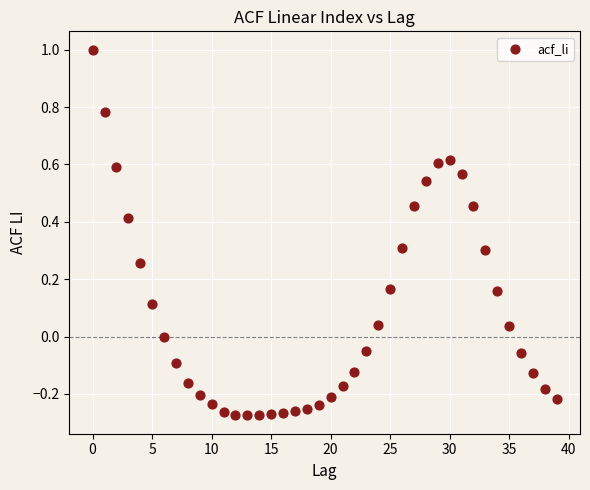

What is the range of Y values (max minus min)?

1.3